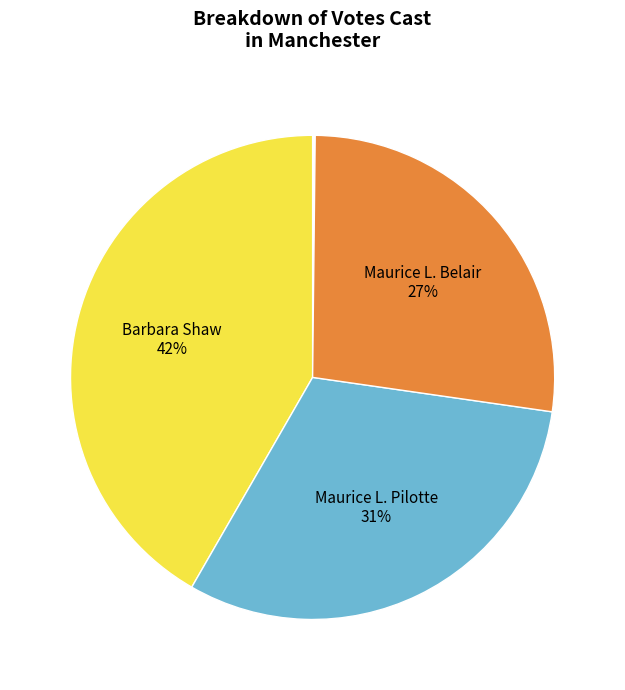

To the nearest percent, what is the average slice percentage?

33%